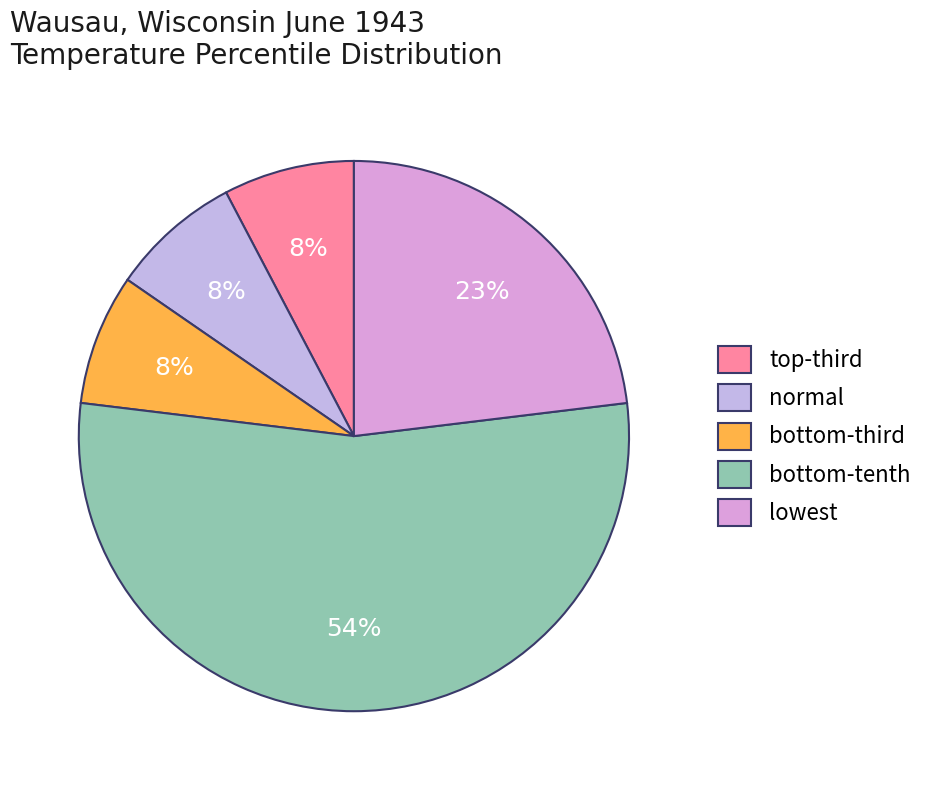

Count the number of slices in the pie.

5